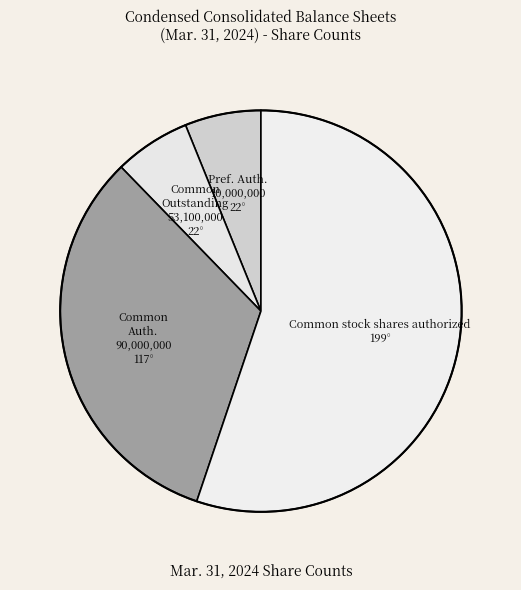

How many slices are in this pie chart?

4